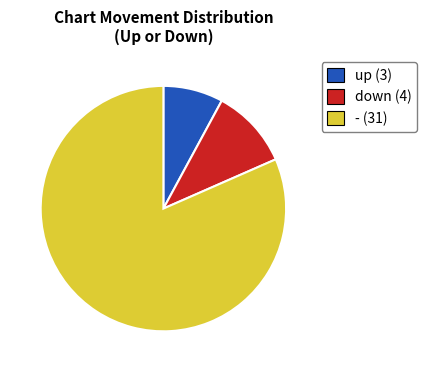

The down slice represents 1% of the pie. True or false?

False